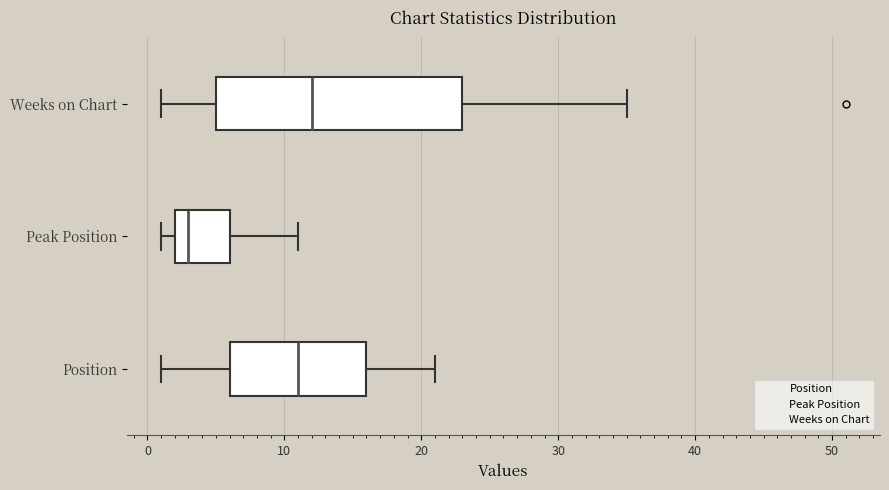

Reading bottom to top, read every box against the x-axis: the position of its median line, the range the box covers, and the ends of its whiskers. The values are not printed on the chart, so give them approximately, as read against the axis.

Position: median 11, box 6 to 16, whiskers 1 to 21
Peak Position: median 3, box 2 to 6, whiskers 1 to 11
Weeks on Chart: median 12, box 5 to 23, whiskers 1 to 35